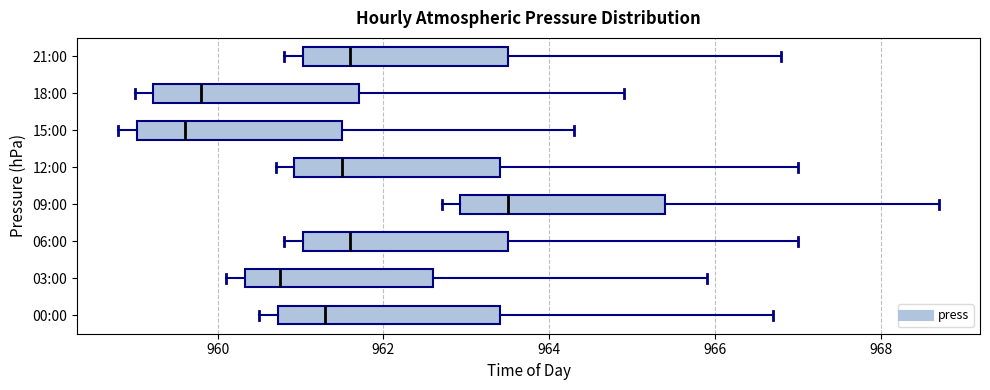

Reading bottom to top, transcribe this box plot: for each box, give where its median line is, the range the box spans, and where its two whiskers end, as read against the x-axis. The values are not printed on the chart, so give them approximately, as read against the axis.

00:00: median 961.4, box 960.8 to 963.4, whiskers 960.6 to 966.8
03:00: median 960.8, box 960.4 to 962.6, whiskers 960.2 to 966.0
06:00: median 961.6, box 961.0 to 963.6, whiskers 960.8 to 967.0
09:00: median 963.6, box 963.0 to 965.4, whiskers 962.8 to 968.8
12:00: median 961.6, box 961.0 to 963.4, whiskers 960.8 to 967.0
15:00: median 959.6, box 959.0 to 961.6, whiskers 958.8 to 964.4
18:00: median 959.8, box 959.2 to 961.8, whiskers 959.0 to 965.0
21:00: median 961.6, box 961.0 to 963.6, whiskers 960.8 to 966.8